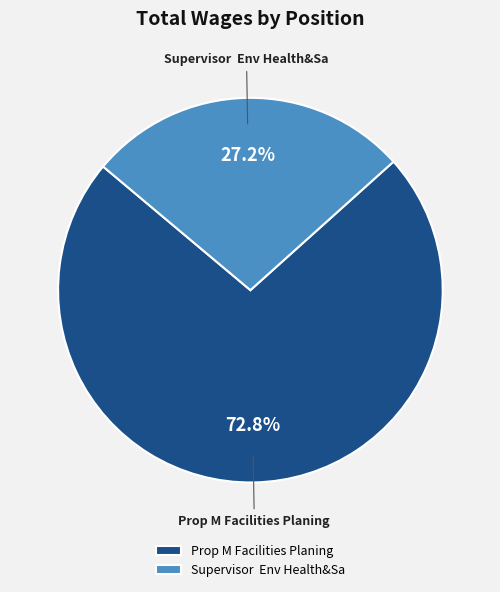

Which slice is the largest?

Prop M Facilities Planing